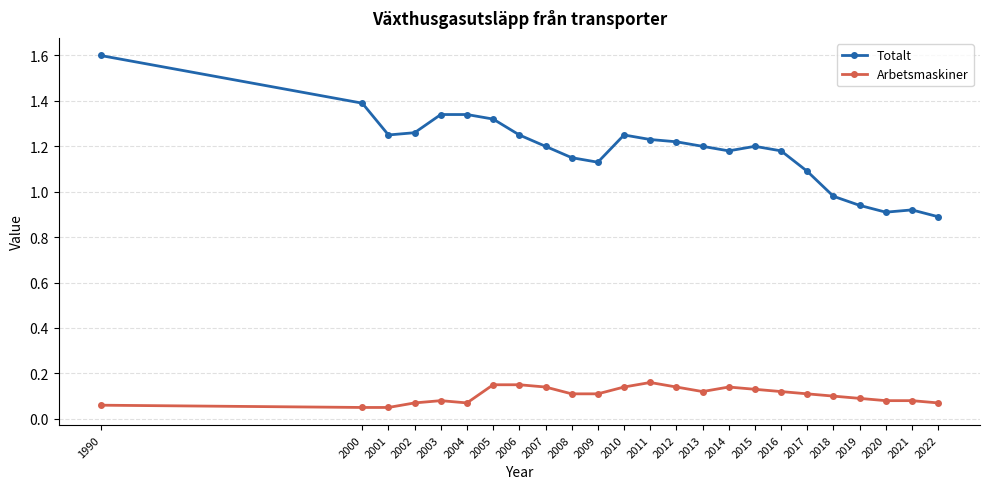

True or false: Arbetsmaskiner and Totalt cross at least once.

False